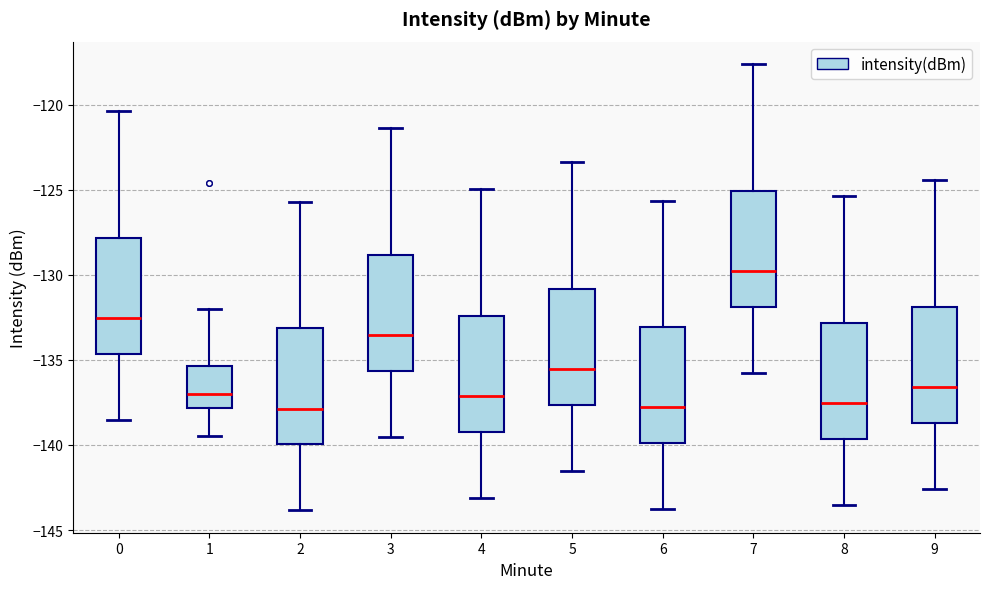

Where is the lower edge of the box at x = 2 on the y-axis? The values are not printed on the chart, so give them approximately, as read against the axis.

-140.0